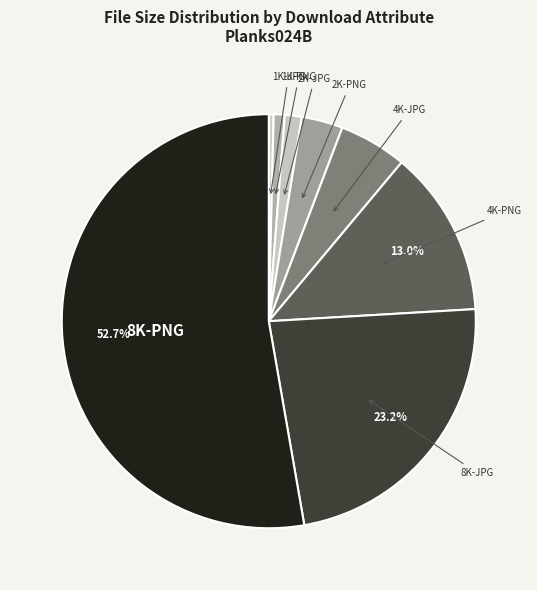

What percentage is NOT represented by 8K-JPG?

76.8%